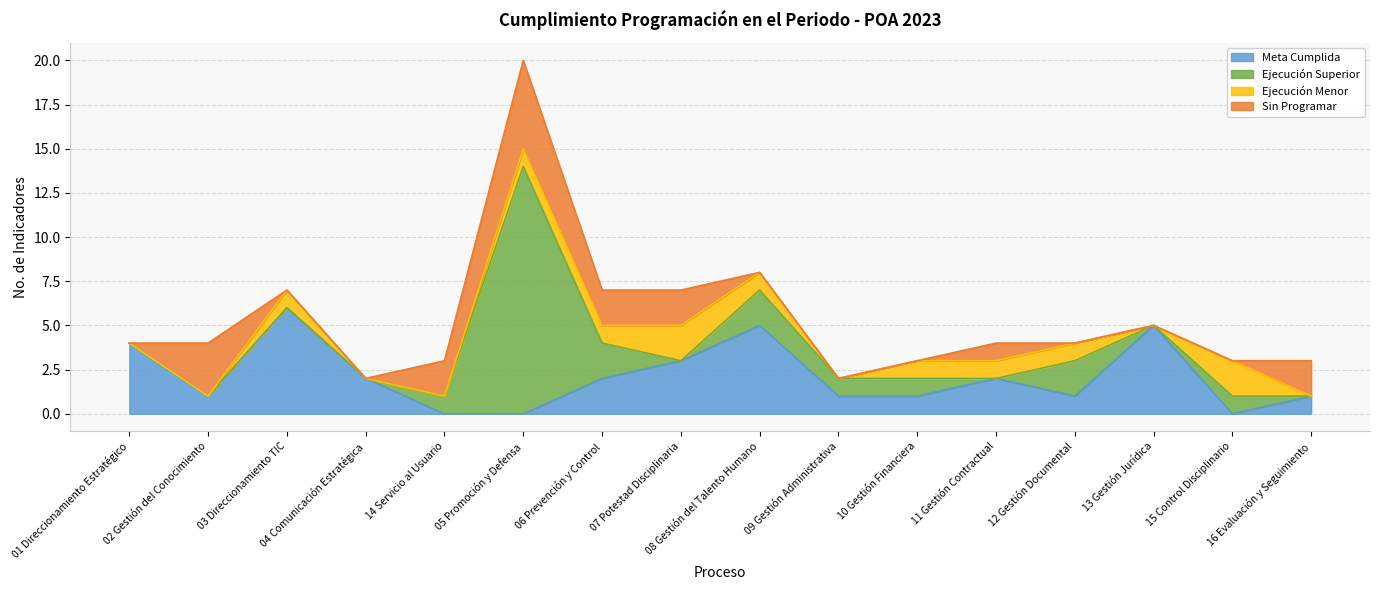

What is the value of the Sin Programar point at the 6th from the left?

5